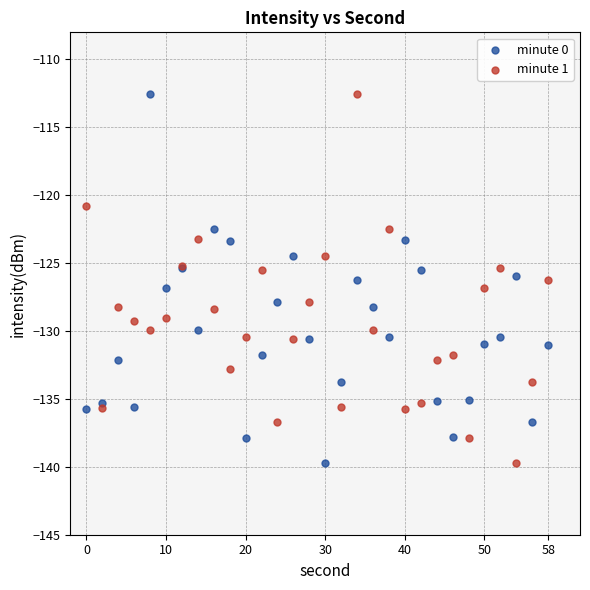

What is the X range (max minus min) for the scatter plot?

58.0